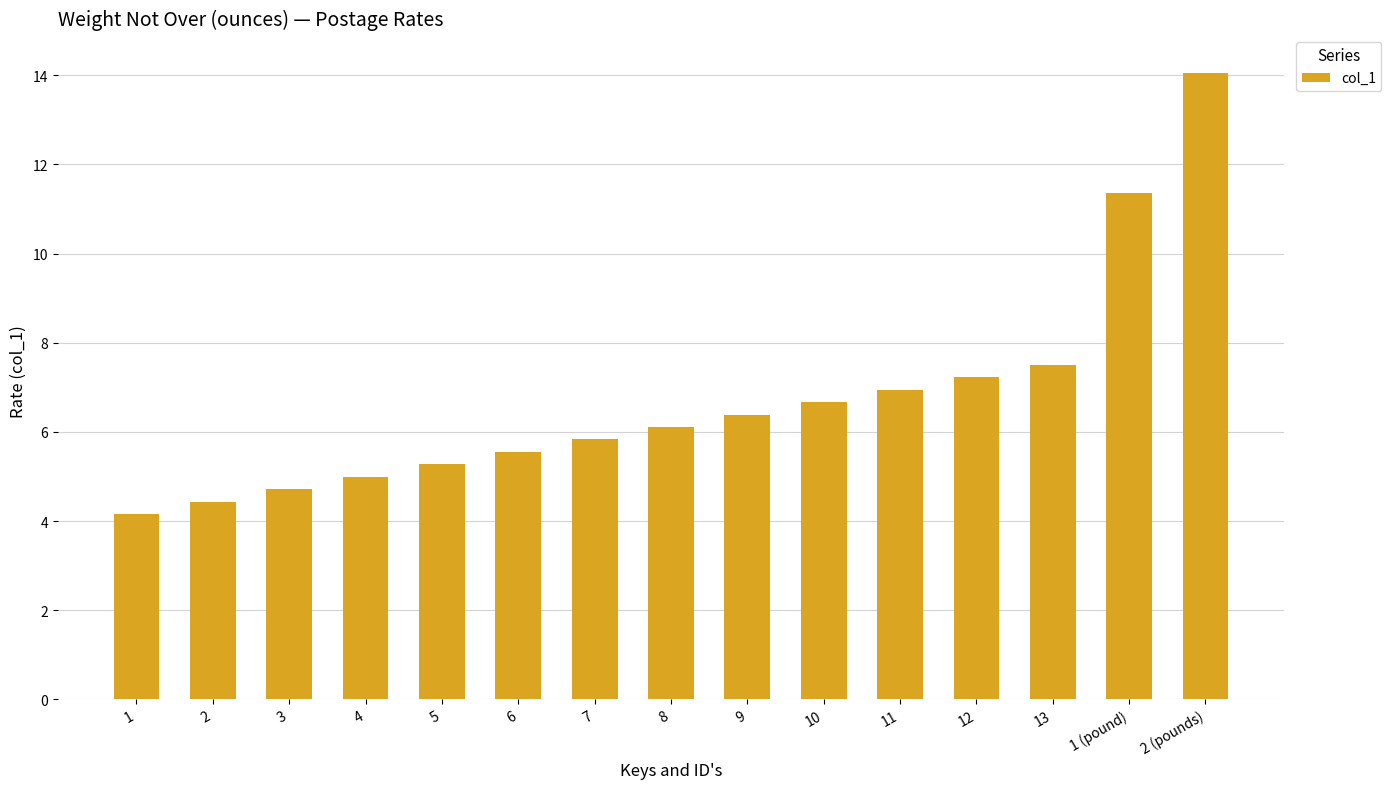

Is it true that the value at 11 is 2.2?

False